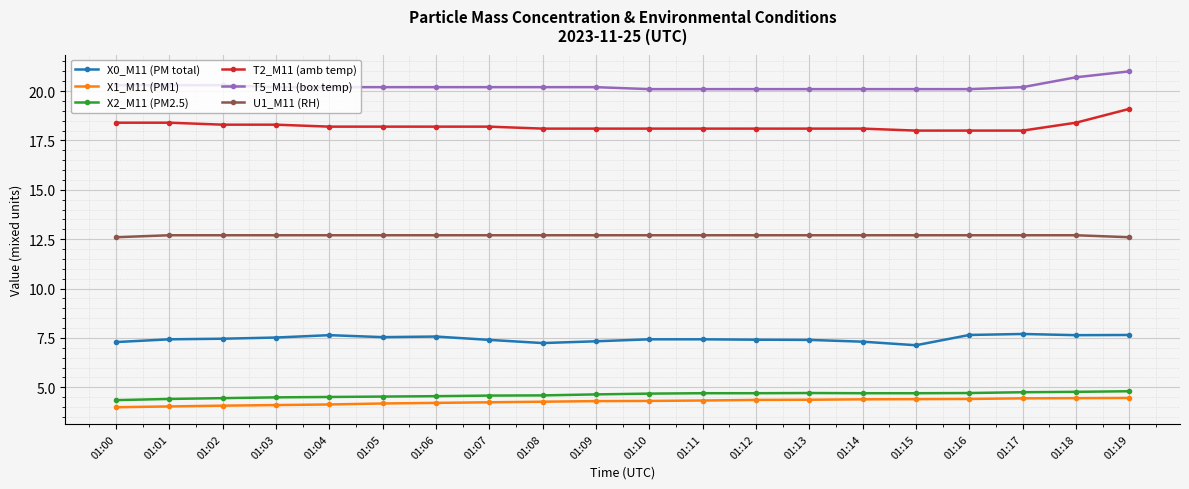

What is the difference between the second highest and second lowest values in the T2_M11 (amb temp) series?

0.4